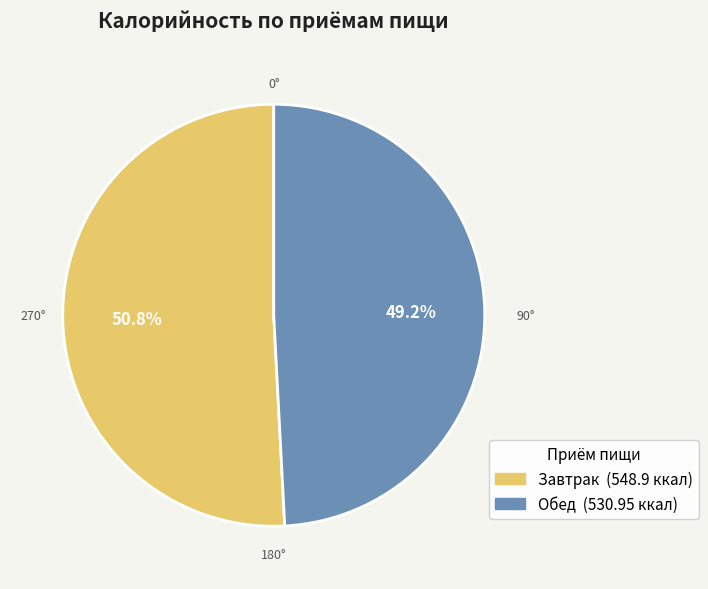

What percentage is the Обед slice, to the nearest percent?

49%